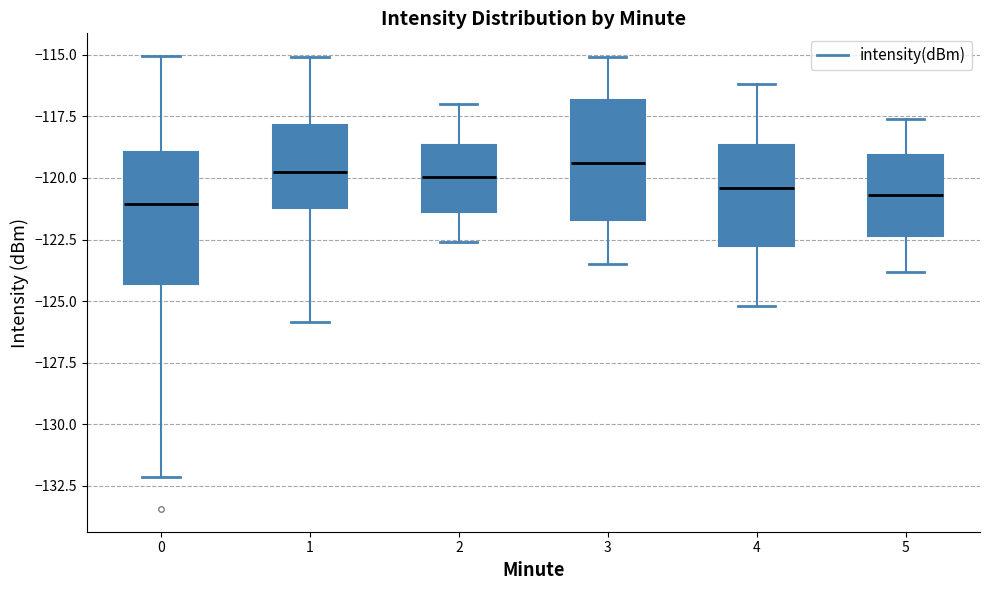

Where does the upper whisker of the box at x = 2 end on the y-axis? The values are not printed on the chart, so give them approximately, as read against the axis.

-117.0